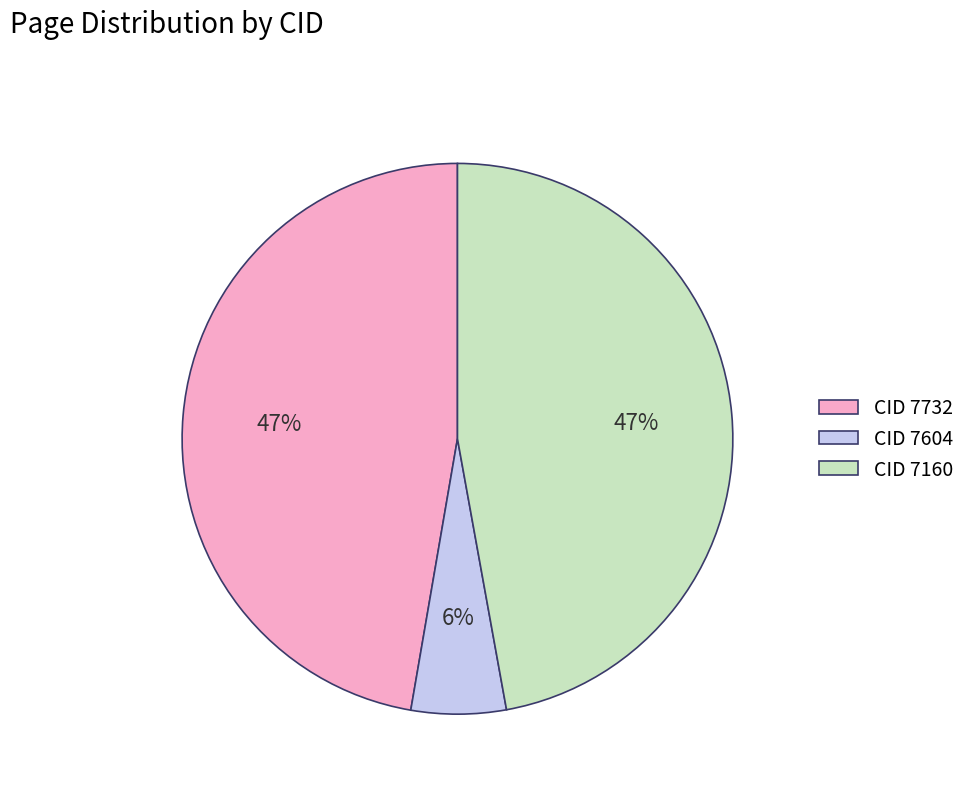

Which slice is the smallest?

CID 7604